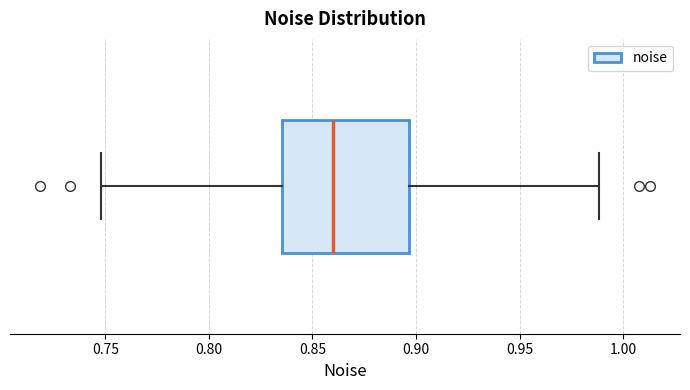

Transcribe this box plot: give where the median line is, the range the box spans, and where the two whiskers end, as read against the x-axis. The values are not printed on the chart, so give them approximately, as read against the axis.

median 0.860, box 0.835 to 0.895, whiskers 0.750 to 0.990